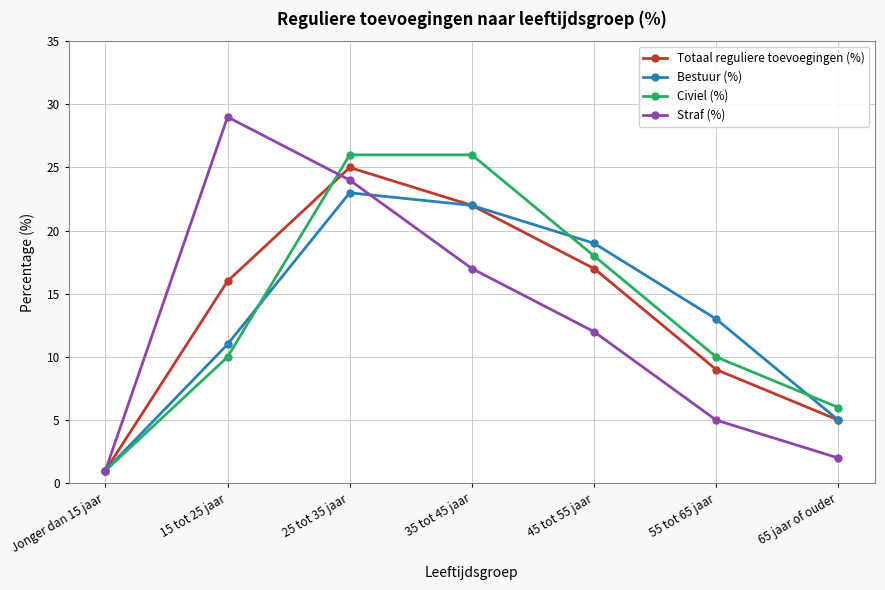

The value of Bestuur (%) at 35 tot 45 jaar is 38. True or false?

False